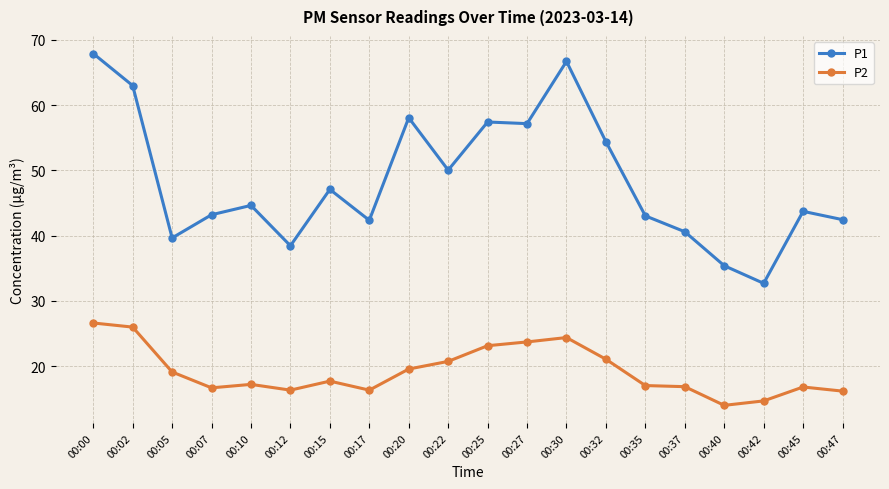

What is the difference between the maximum and minimum values in the P1 series?

35.2